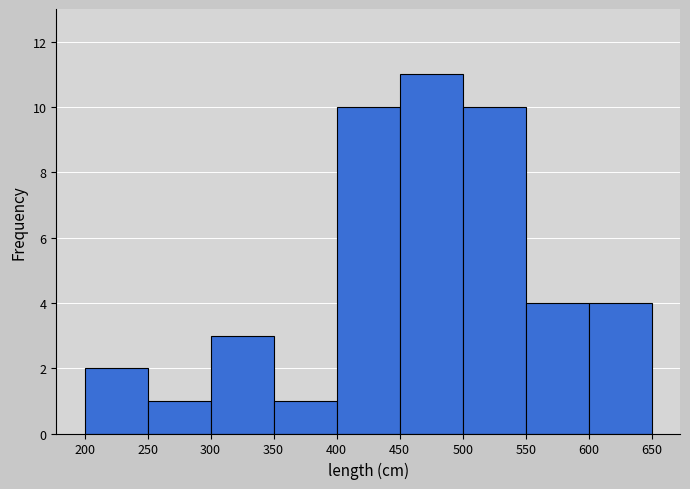

Which range on the x-axis has the tallest bar?

450 to 500